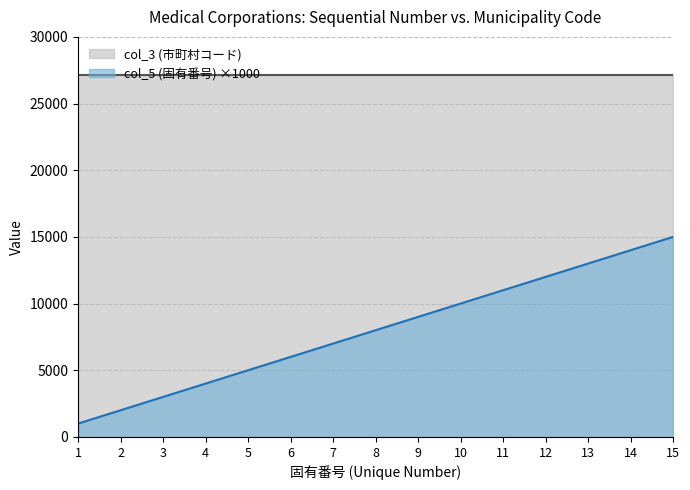

How many values exceed 8000?

7